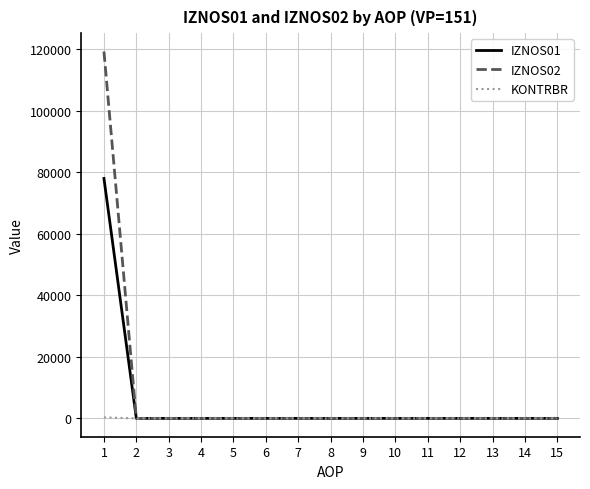

What is the maximum value shown in the chart?

119163.2